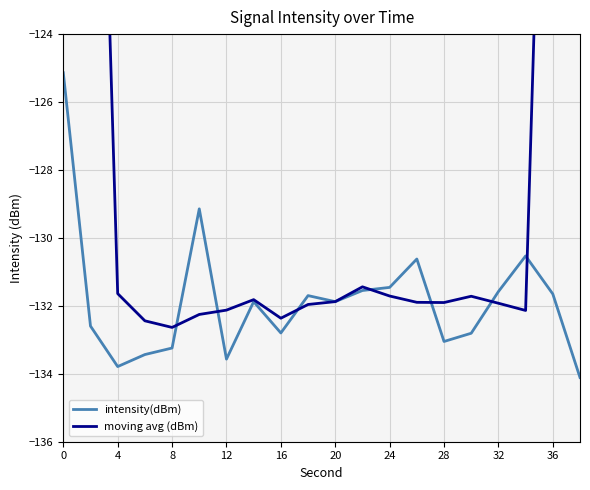

What is the sum of all intensity(dBm) values?

-2636.5